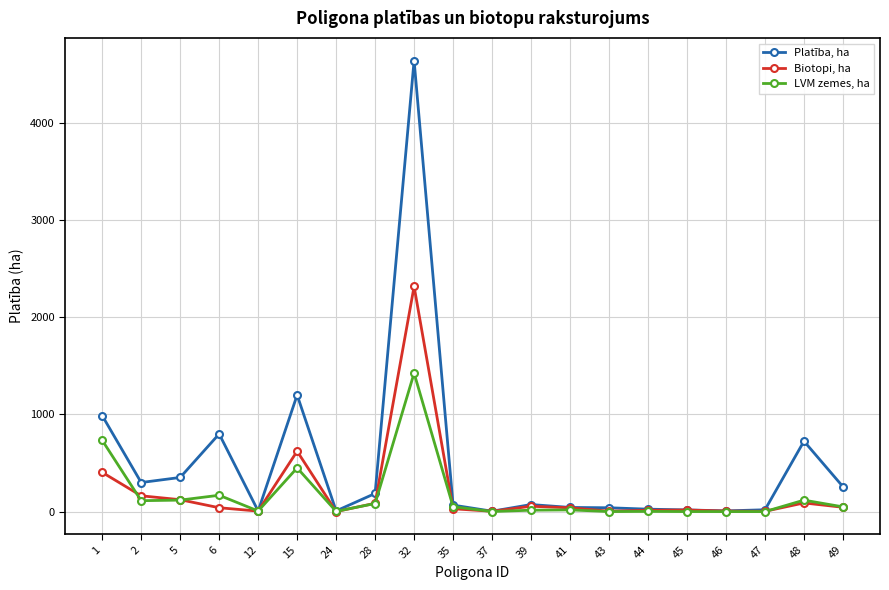

Is this an area chart (filled region under the line)?

No